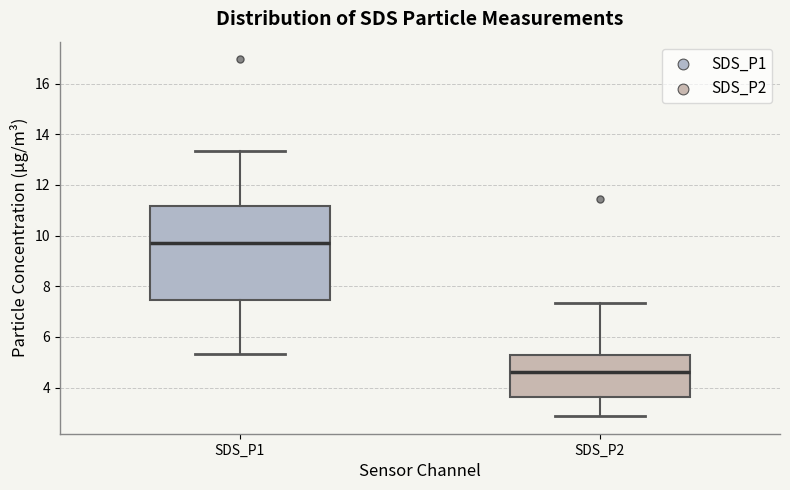

Which box has the lowest median line?

SDS_P2